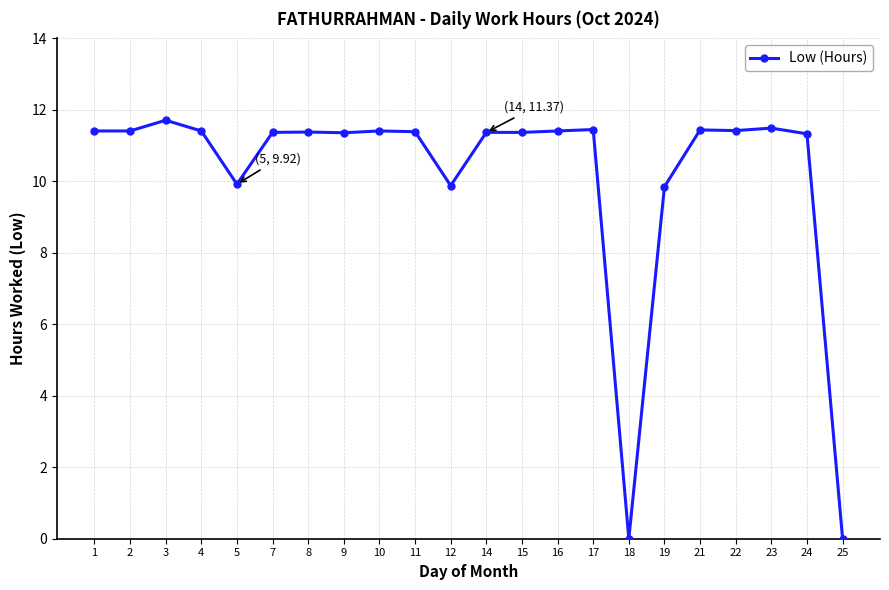

What is the average value?

10.2